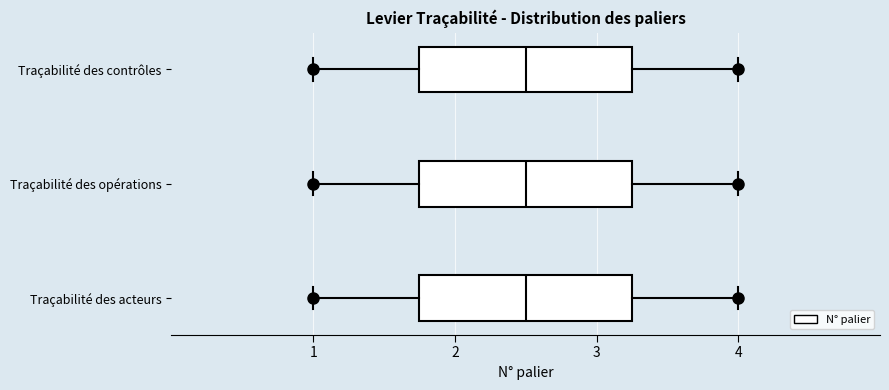

Where does the right whisker of the box for Traçabilité des contrôles end on the x-axis? The values are not printed on the chart, so give them approximately, as read against the axis.

4.0